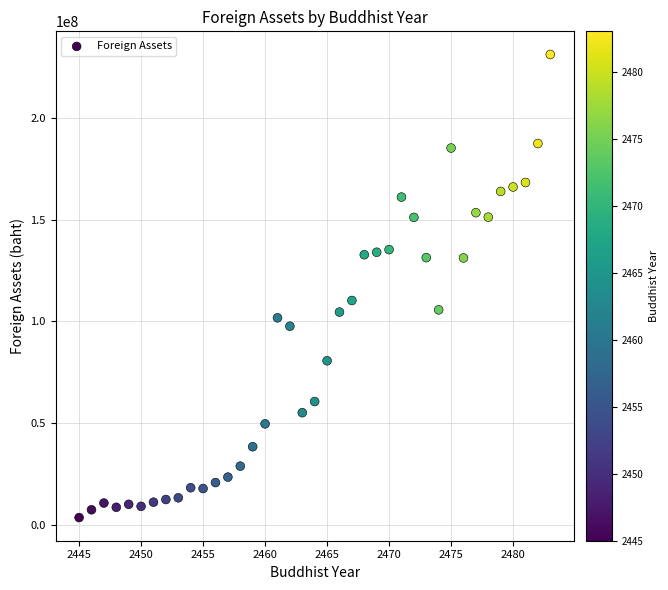

What is the range of X values (max minus min)?

38